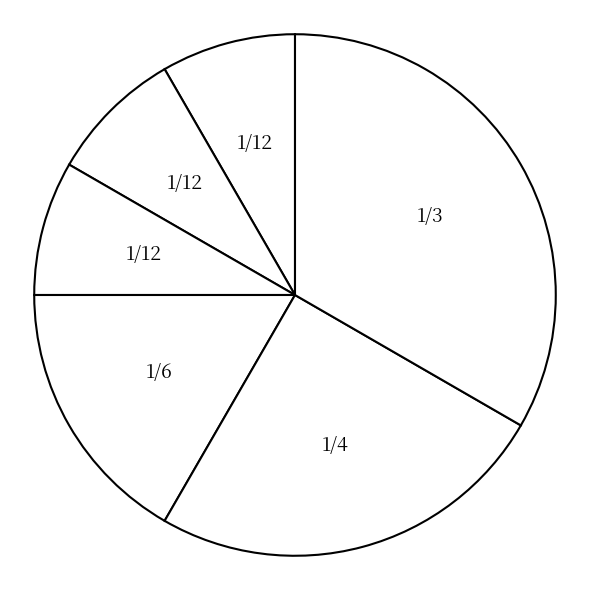

How many segments does this pie chart have?

6